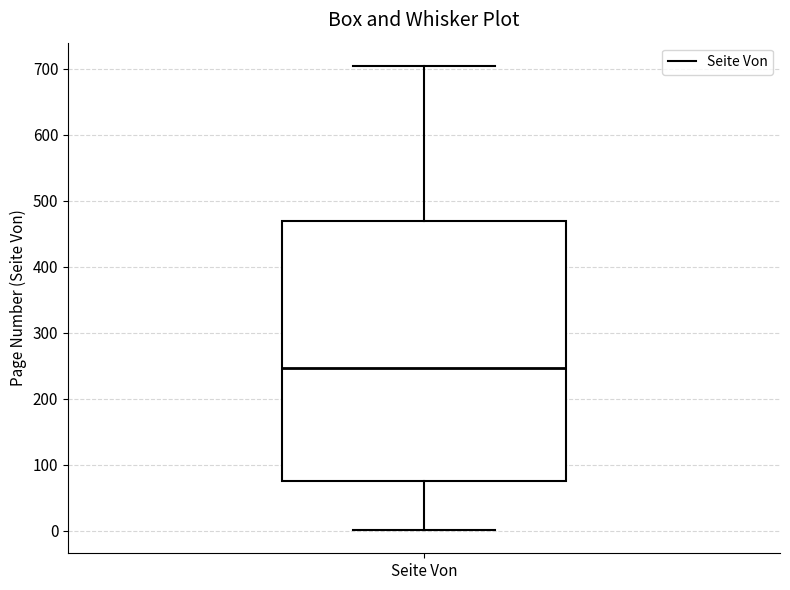

Where does the upper whisker of the box for Seite Von end on the y-axis? The values are not printed on the chart, so give them approximately, as read against the axis.

700